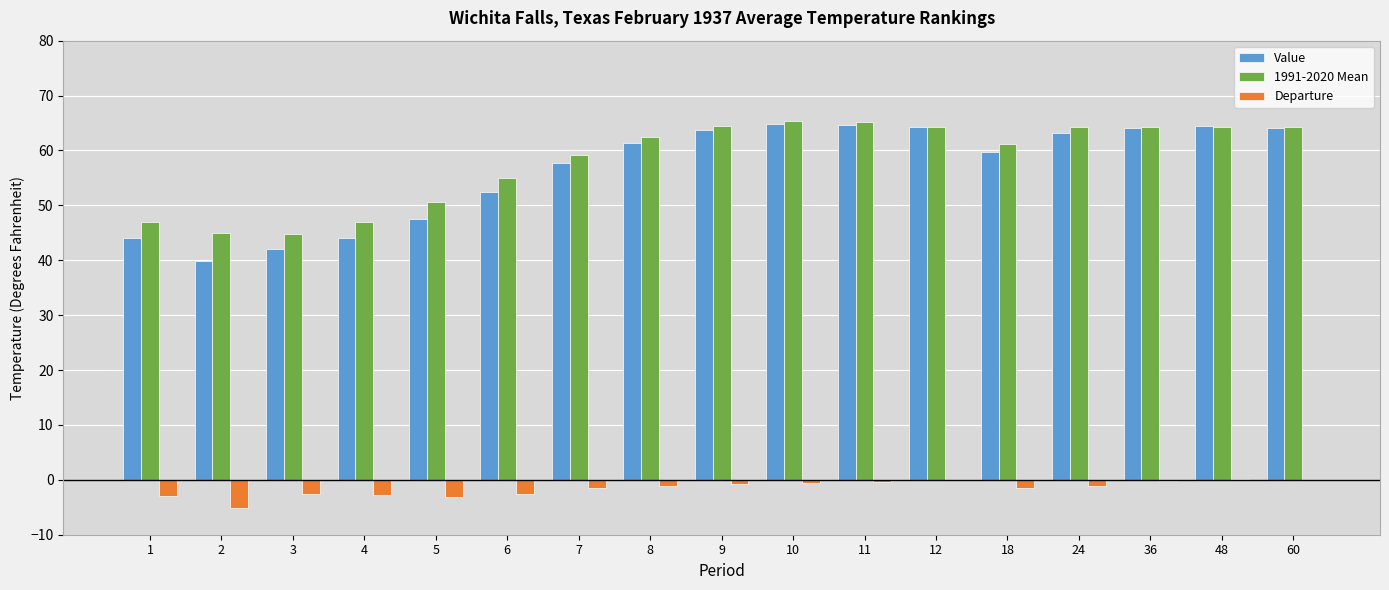

What is the total value across all series at 6?

105.0